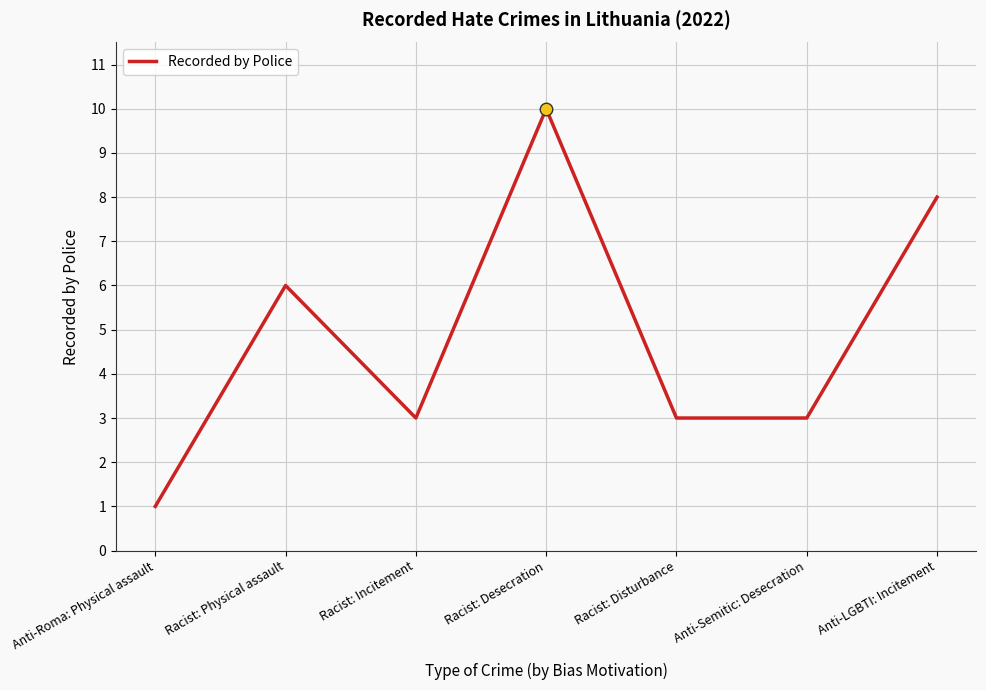

How many series are shown in this chart?

1